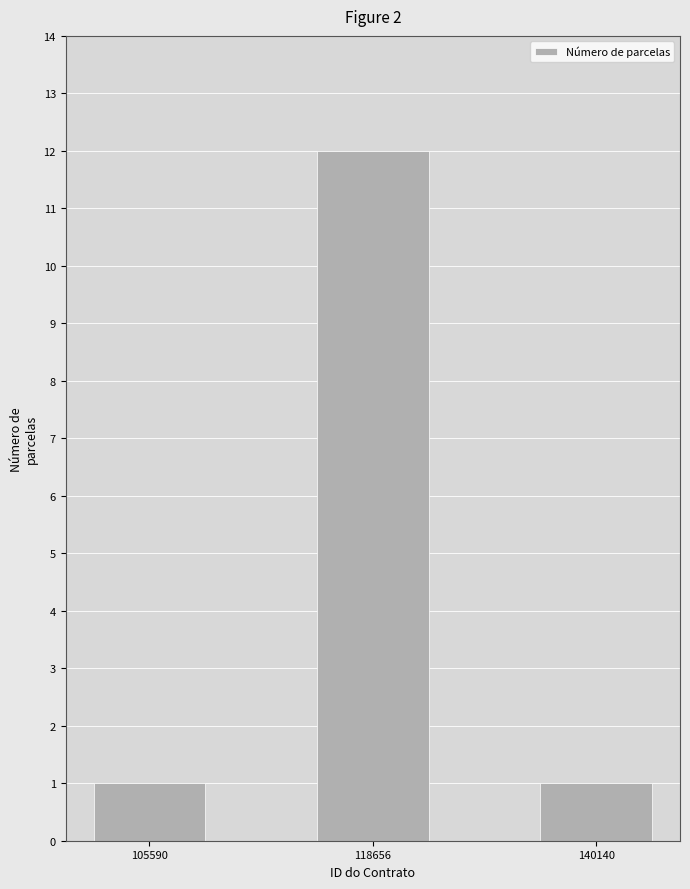

What is the greatest value displayed?

12